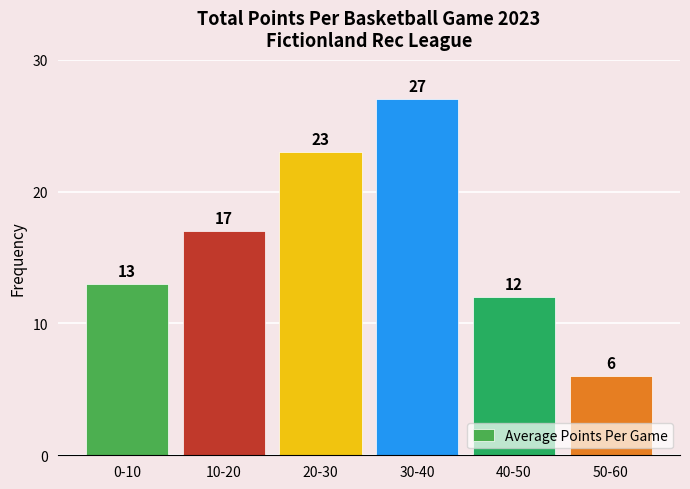

Reading left to right, transcribe all the data shown in this chart.

0-10=13	10-20=17	20-30=23	30-40=27	40-50=12	50-60=6